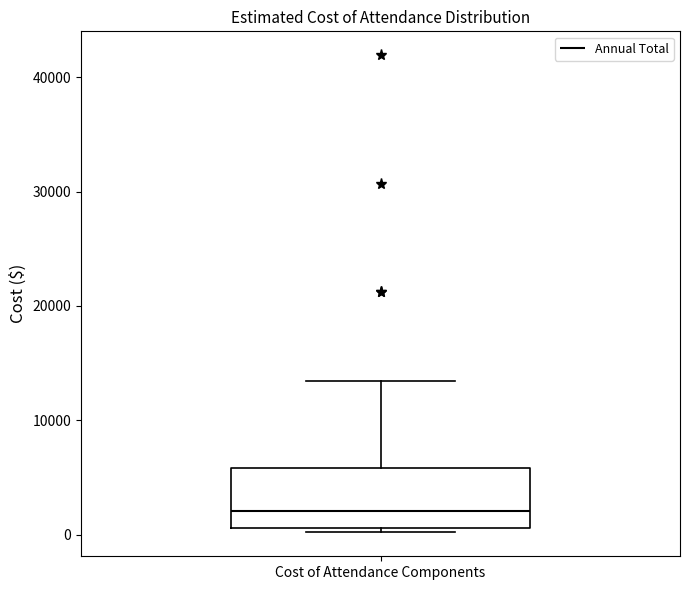

Transcribe this box plot: give where the median line is, the range the box spans, and where the two whiskers end, as read against the y-axis. The values are not printed on the chart, so give them approximately, as read against the axis.

median 2000, box 1000 to 6000, whiskers 0 to 13000